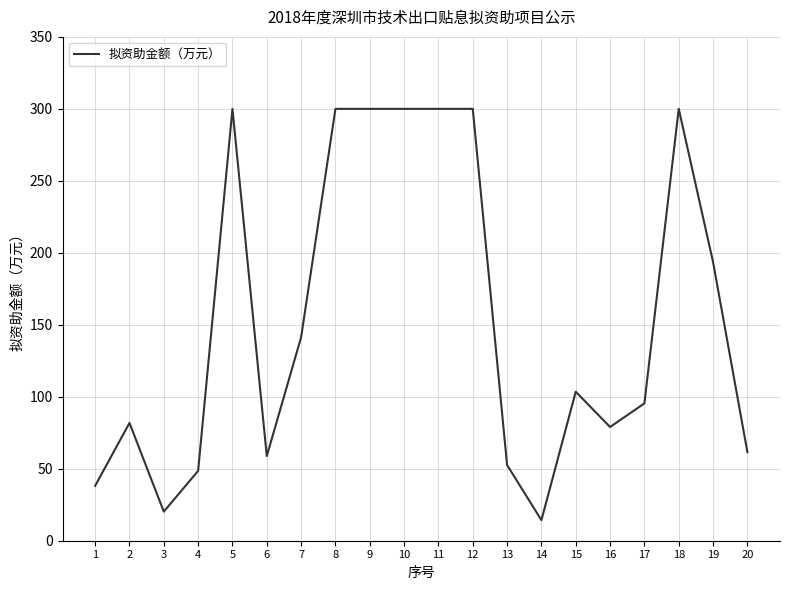

What is the difference between the values at 14 and 15?

89.2